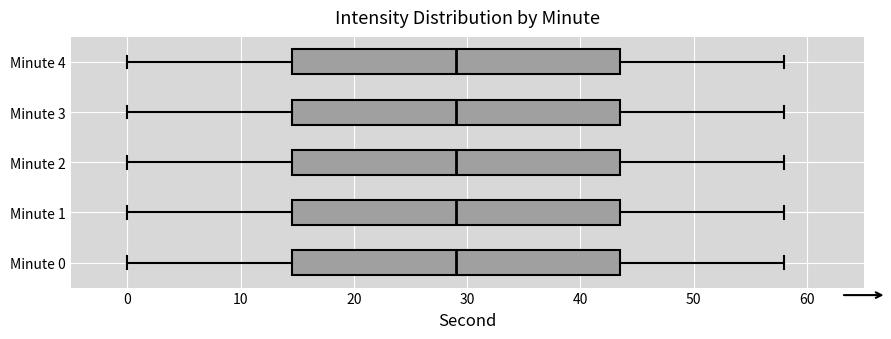

Where does the left whisker of the box for Minute 1 end on the x-axis? The values are not printed on the chart, so give them approximately, as read against the axis.

0